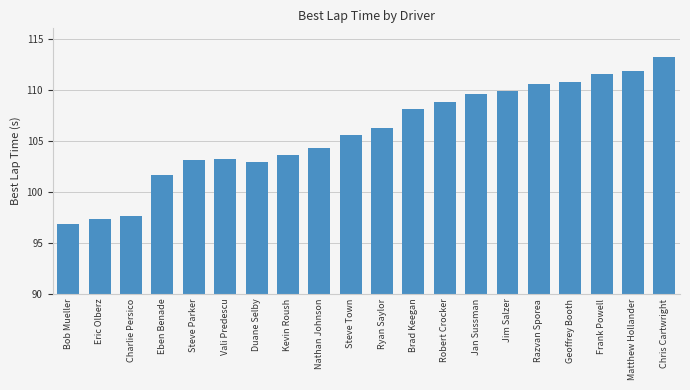

Reading right to left, list all the values displayed in this chart.

Chris Cartwright=113.2	Matthew Hollander=111.8	Frank Powell=111.5	Geoffrey Booth=110.7	Razvan Sporea=110.5	Jim Salzer=109.9	Jan Sussman=109.6	Robert Crocker=108.8	Brad Keegan=108.1	Ryan Saylor=106.3	Steve Town=105.6	Nathan Johnson=104.3	Kevin Roush=103.6	Duane Selby=102.9	Vali Predescu=103.2	Steve Parker=103.1	Eben Benade=101.6	Charlie Persico=97.6	Eric Olberz=97.4	Bob Mueller=96.8